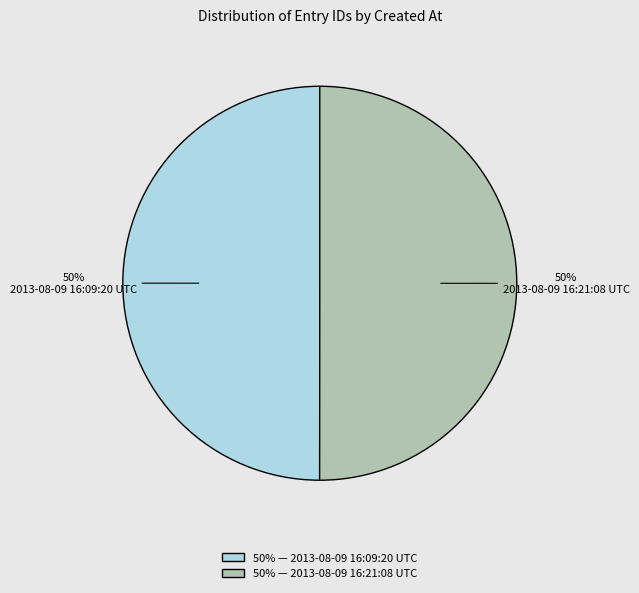

How many slices are in this pie chart?

2